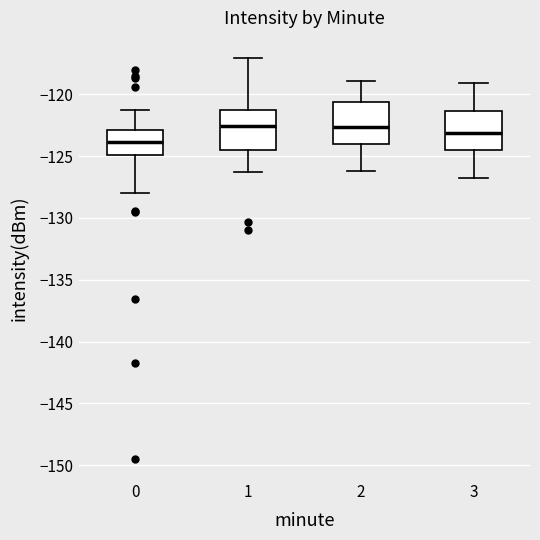

Where is the upper edge of the box at x = 2 on the y-axis? The values are not printed on the chart, so give them approximately, as read against the axis.

-120.5